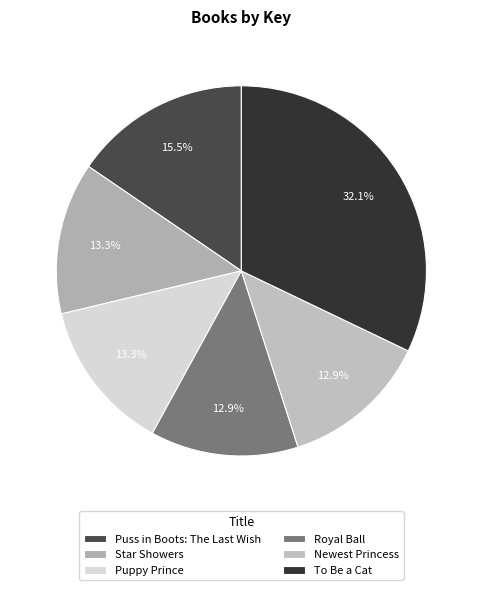

To the nearest percent, what portion does Star Showers represent?

13%